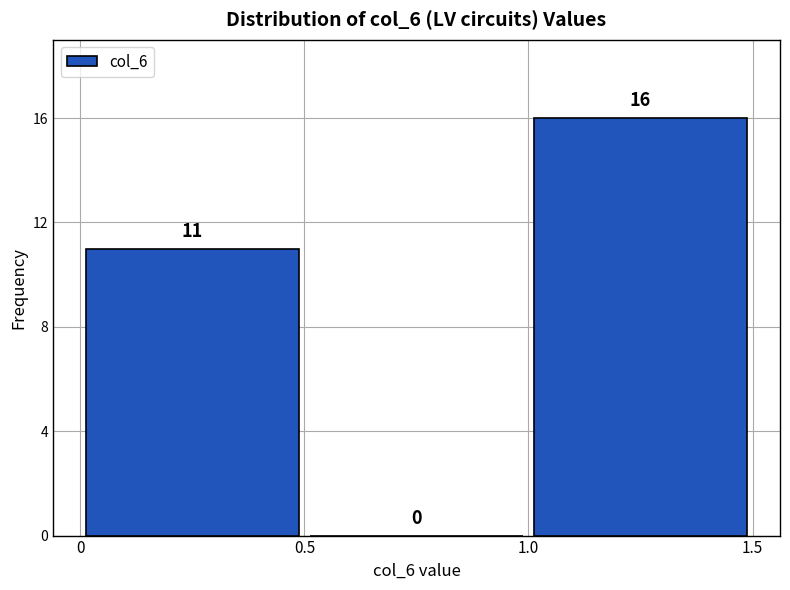

How tall is the bar that spans 0 to 0.5 on the x-axis?

11